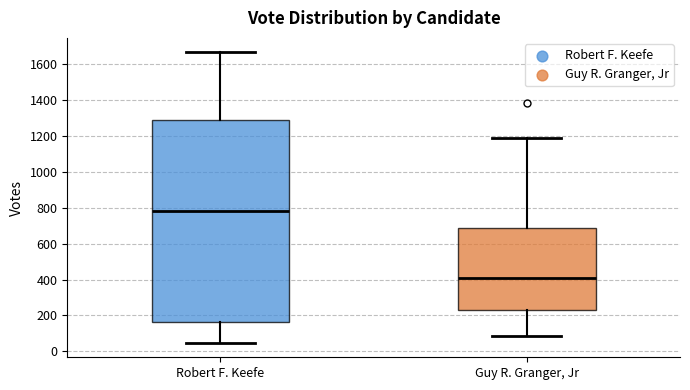

Which box's median line is the highest?

Robert F. Keefe